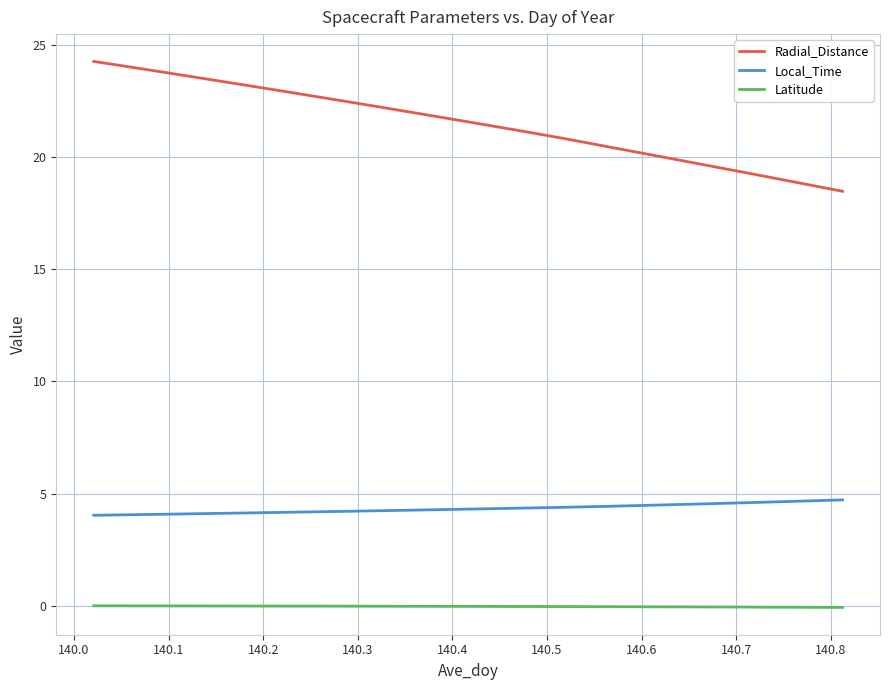

At how many categories does at least one series exceed 14?

20